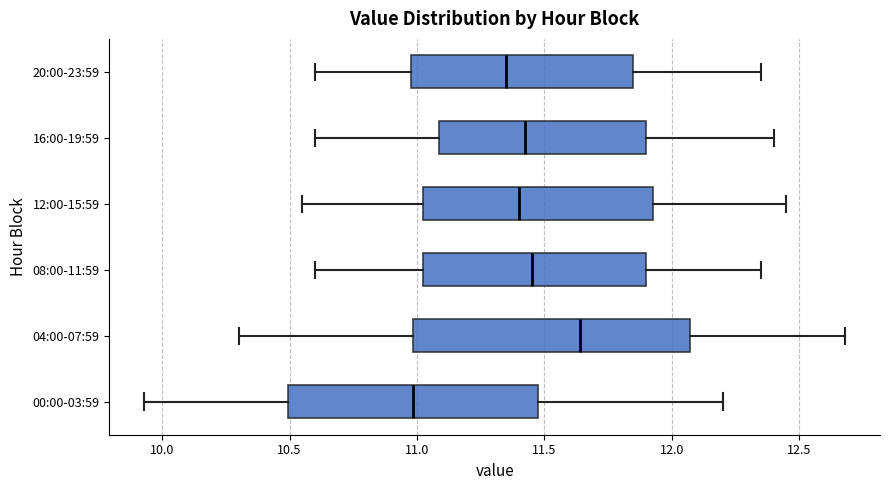

Which box's median line is the furthest to the right?

04:00-07:59